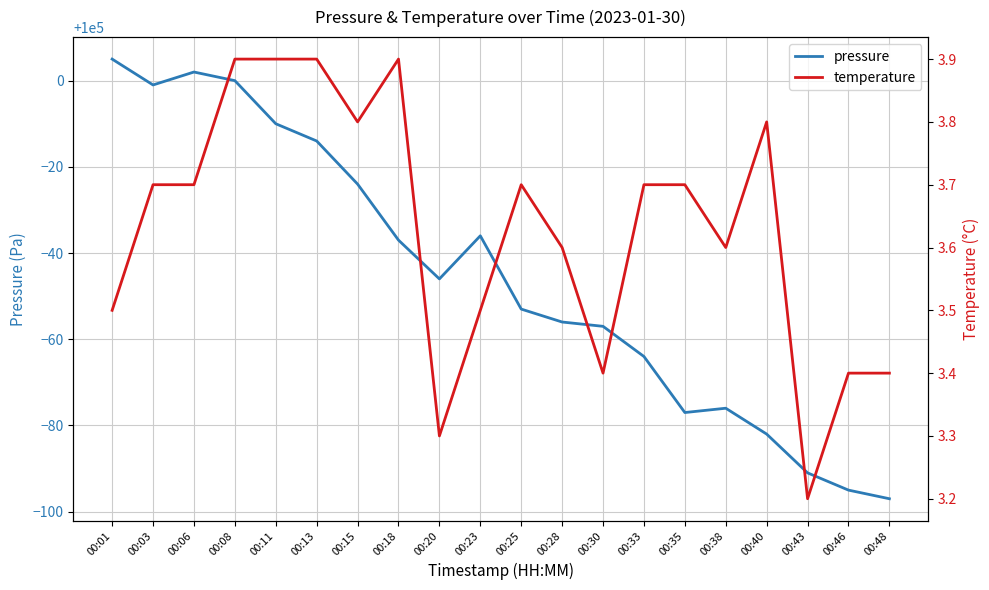

What is the difference between the highest and lowest values at 00:25?

99943.3